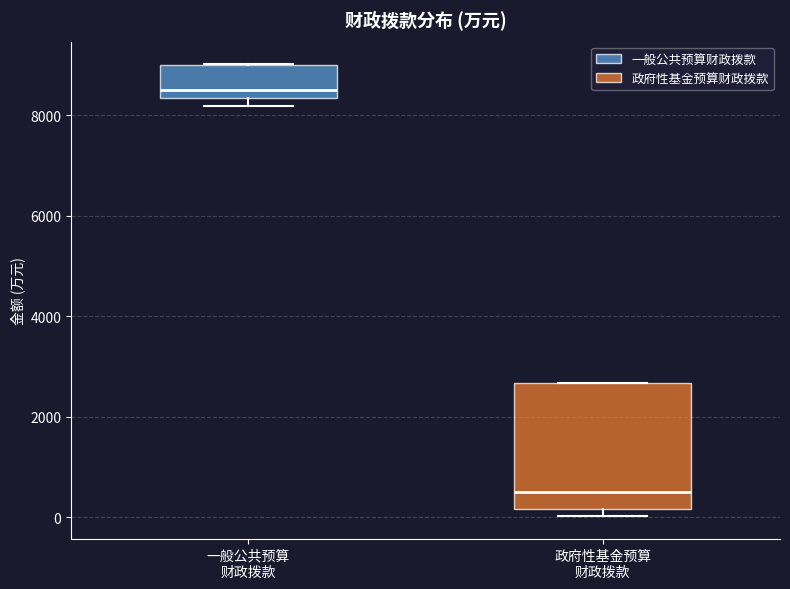

Reading left to right, transcribe this box plot: for each box, give where its median line is, the range the box spans, and where its two whiskers end, as read against the y-axis. The values are not printed on the chart, so give them approximately, as read against the axis.

一般公共预算 财政拨款: median 8600, box 8400 to 9000, whiskers 8200 to 9000
政府性基金预算 财政拨款: median 600, box 200 to 2600, whiskers 0 to 2600